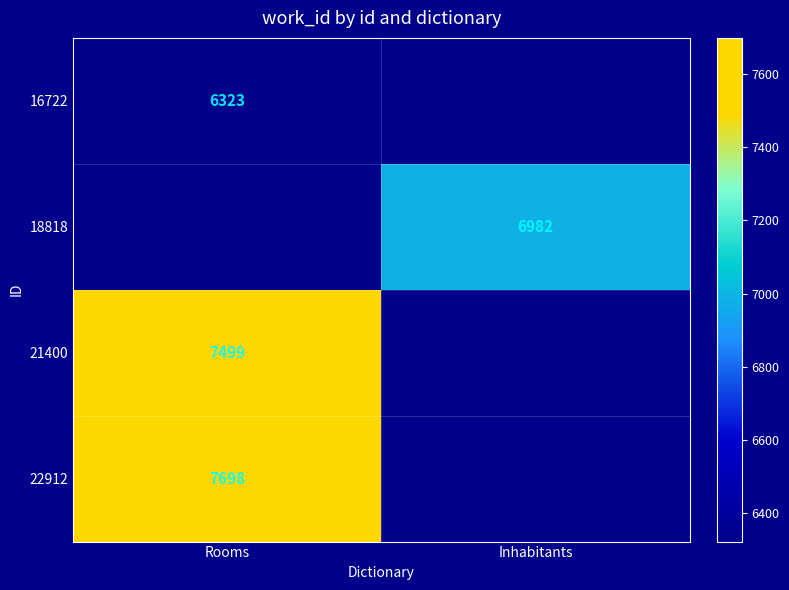

True or false: 16722 has a value of 6323 at Rooms.

True